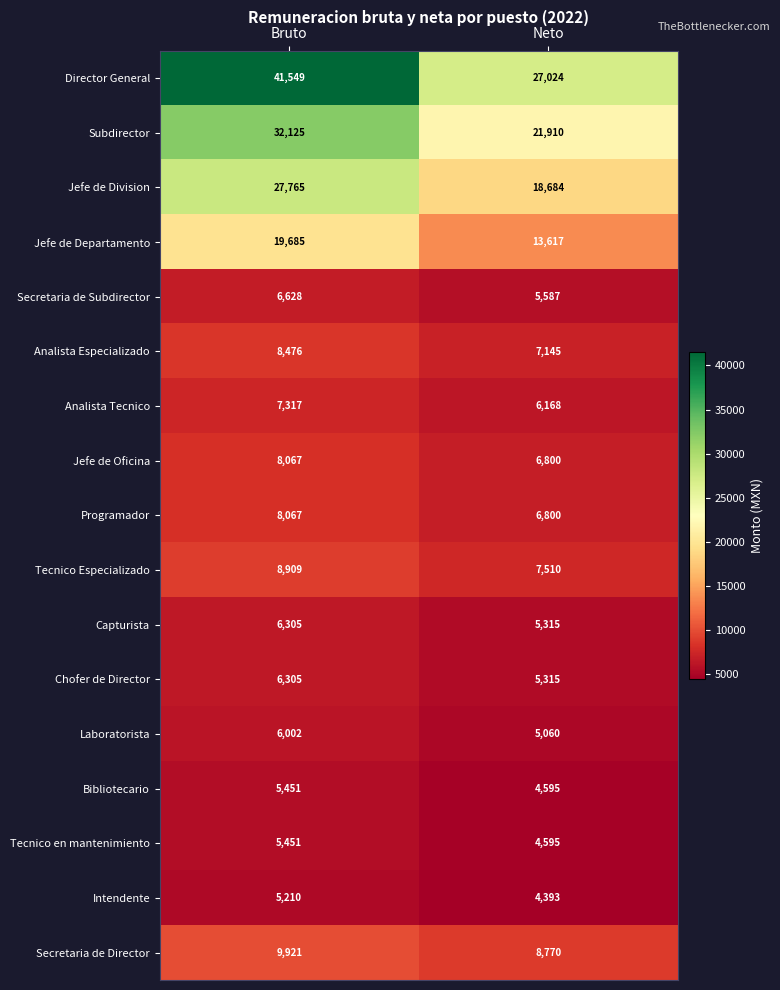

At which label is Jefe de Division closest to 23224?

Neto